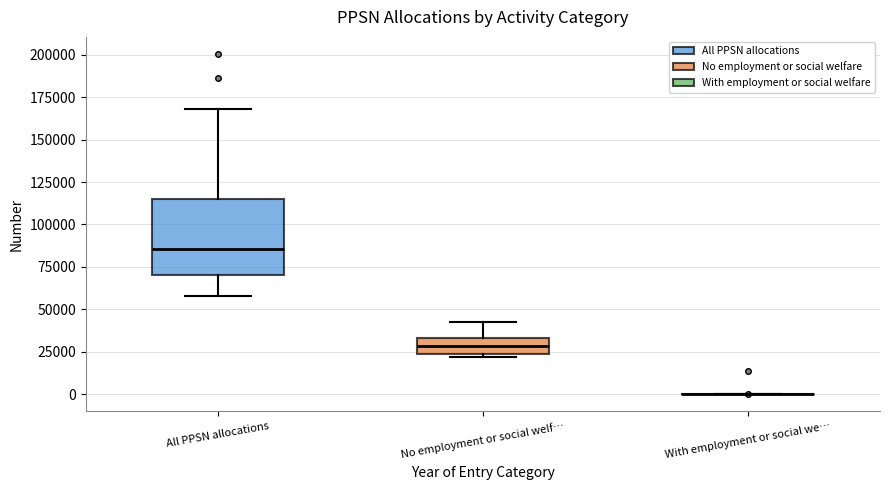

Comparing the boxes themselves (not the whiskers), which one is the tallest?

All PPSN allocations